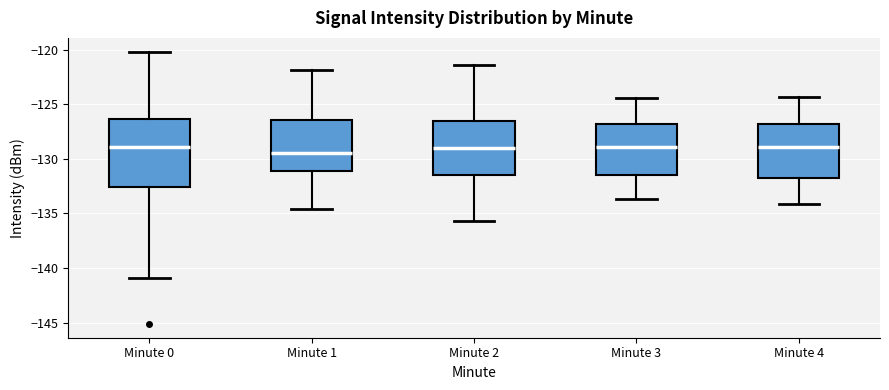

Where is the upper edge of the box for Minute 1 on the y-axis? The values are not printed on the chart, so give them approximately, as read against the axis.

-126.5